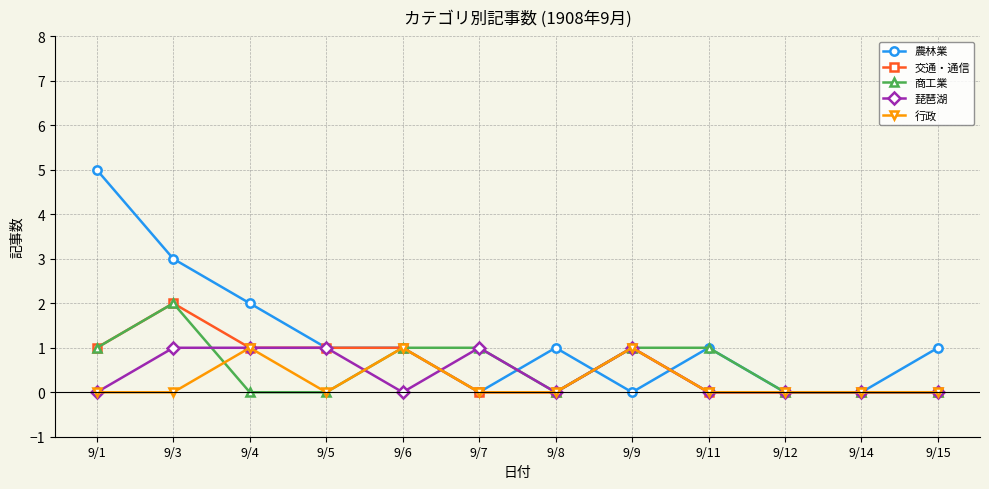

How many distinct data groups are displayed?

5